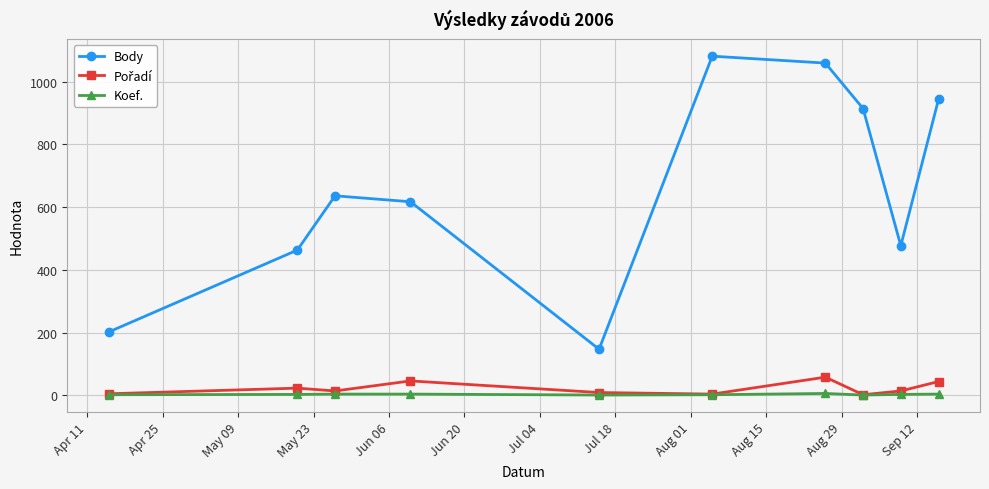

How many interior local peaks does the Body series have?

2